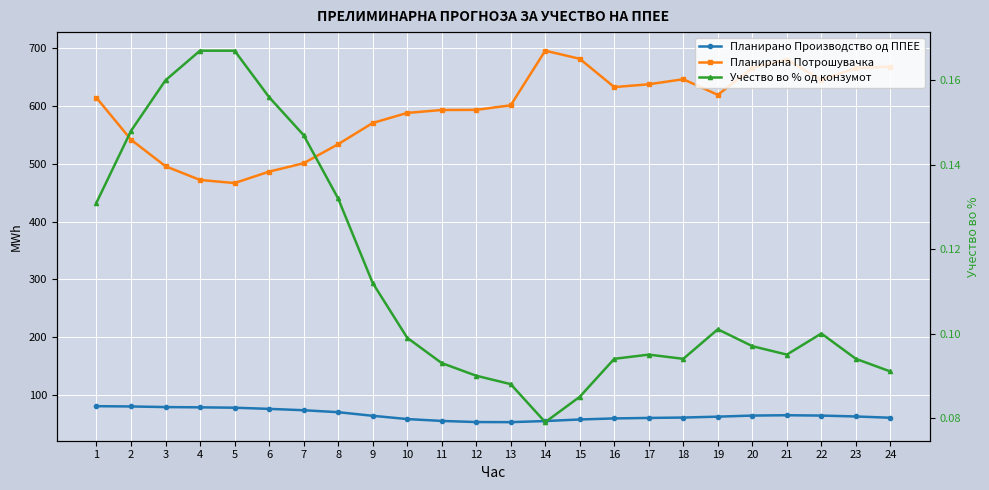

At which label is Планирано Производство од ППЕЕ closest to 66?

21